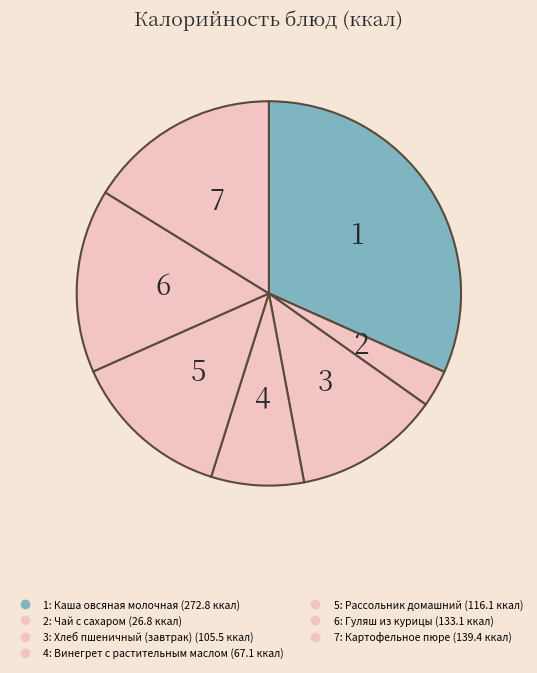

Is there a majority slice in this chart?

No